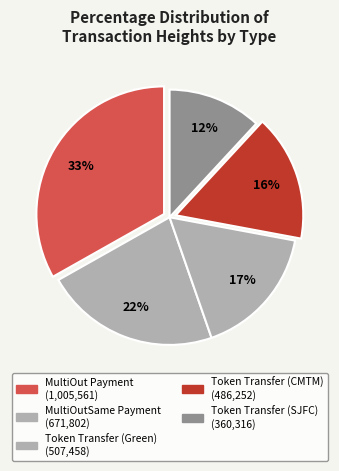

How many slices are in this pie chart?

5